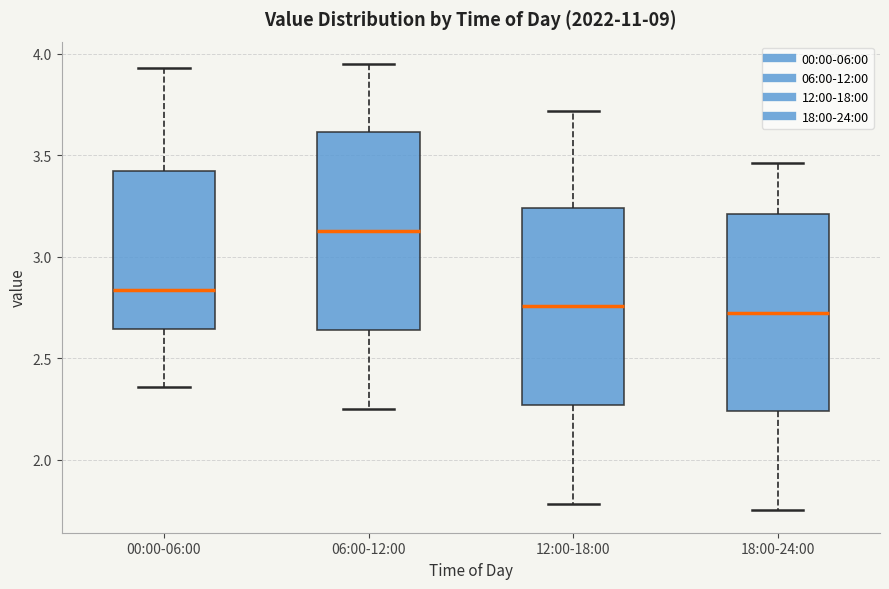

Reading left to right, read every box against the y-axis: the position of its median line, the range the box covers, and the ends of its whiskers. The values are not printed on the chart, so give them approximately, as read against the axis.

00:00-06:00: median 2.85, box 2.65 to 3.40, whiskers 2.35 to 3.95
06:00-12:00: median 3.15, box 2.65 to 3.60, whiskers 2.25 to 3.95
12:00-18:00: median 2.75, box 2.25 to 3.25, whiskers 1.80 to 3.70
18:00-24:00: median 2.75, box 2.25 to 3.20, whiskers 1.75 to 3.45